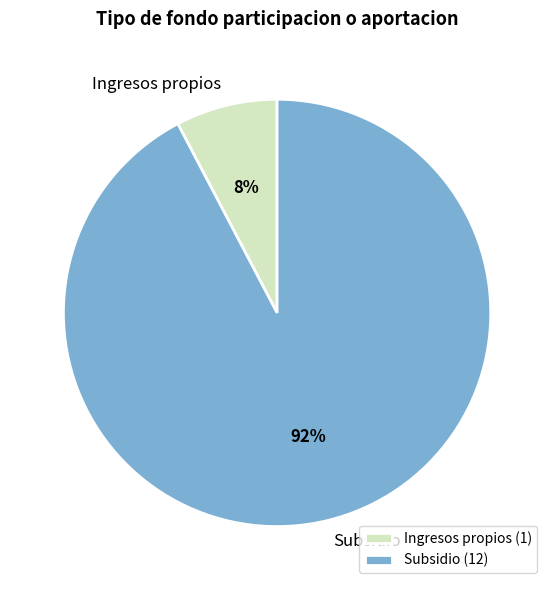

Do Subsidio and Ingresos propios together represent more than half of the pie?

Yes